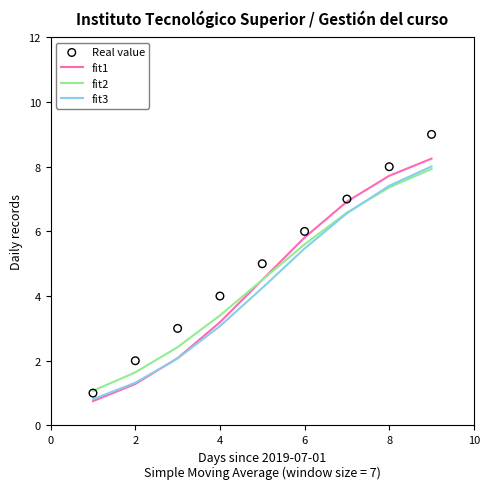

Which series reaches the minimum Y coordinate?

fit1